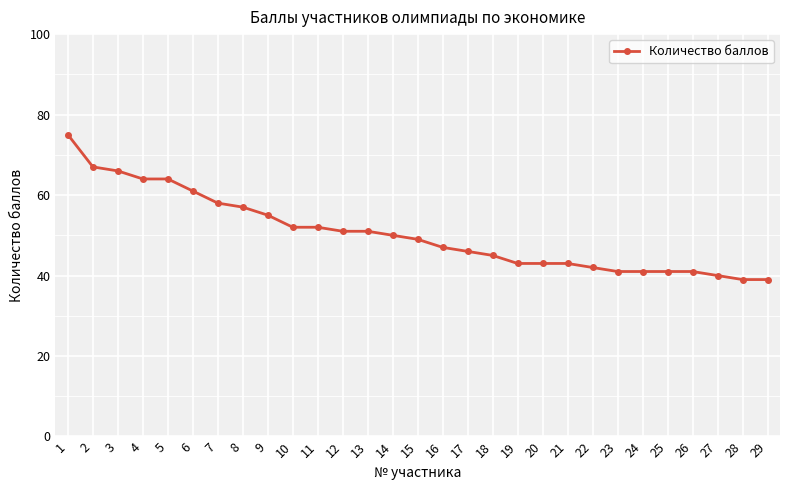

Read the value at 16, to the nearest 5.

45